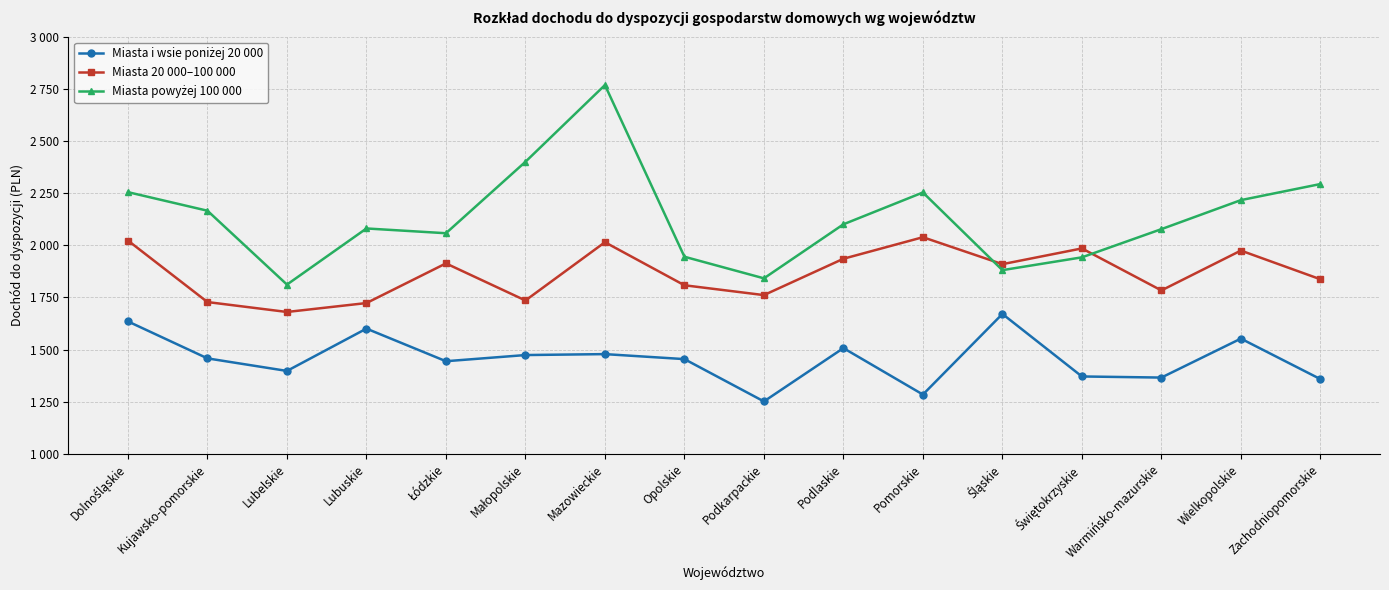

Which series has the largest total across all categories?

Miasta powyżej 100 000